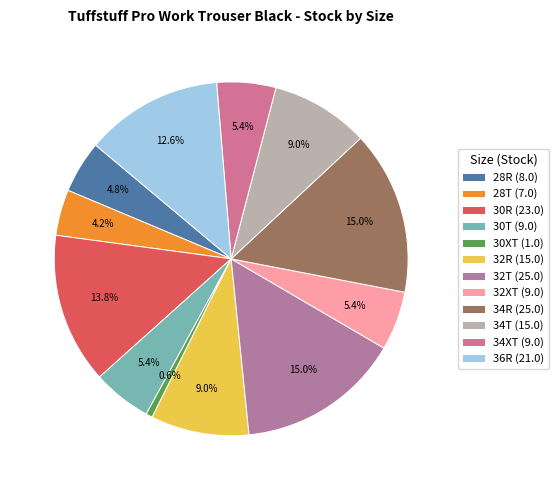

Count the number of slices in the pie.

12